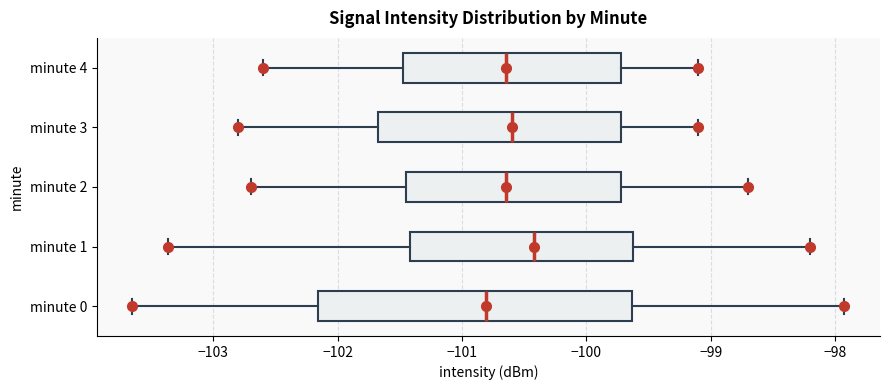

Which box's median line is the furthest to the right?

minute 1